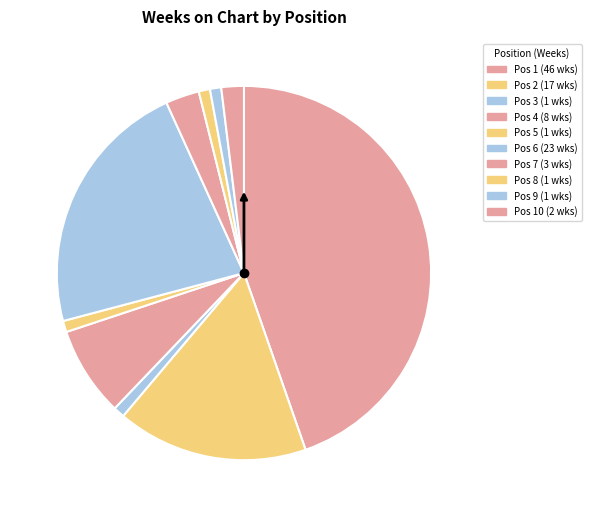

How many segments does this pie chart have?

10